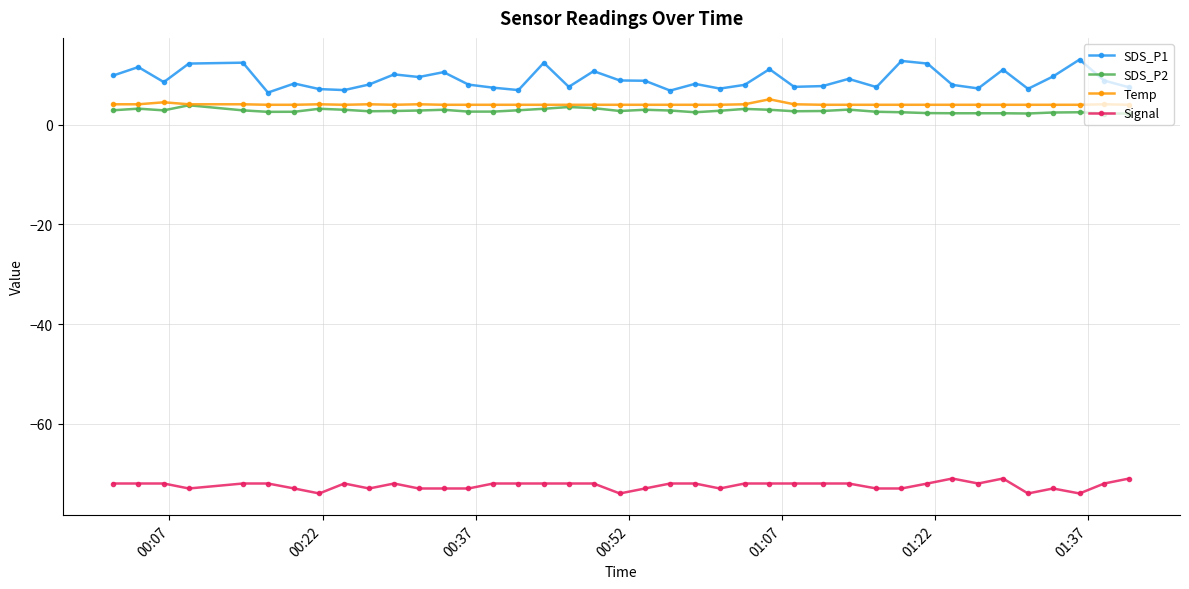

What is the value of the SDS_P2 point at the 37th from the left?

2.5